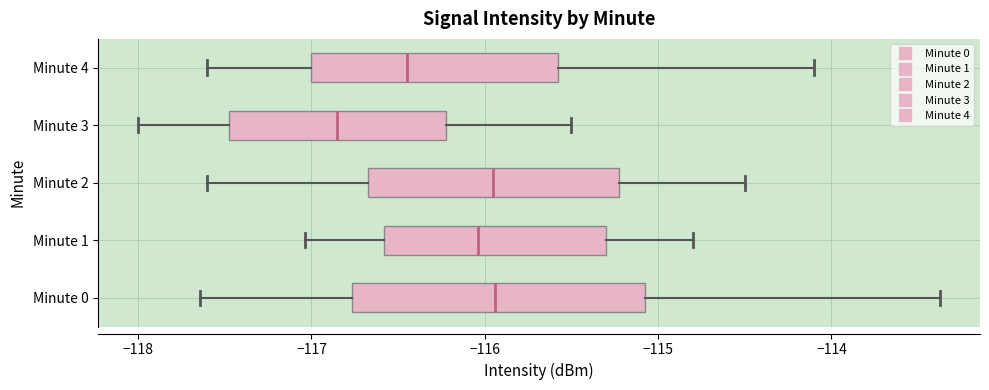

Reading bottom to top, read every box against the x-axis: the position of its median line, the range the box covers, and the ends of its whiskers. The values are not printed on the chart, so give them approximately, as read against the axis.

Minute 0: median -115.9, box -116.8 to -115.1, whiskers -117.6 to -113.4
Minute 1: median -116.0, box -116.6 to -115.3, whiskers -117.0 to -114.8
Minute 2: median -115.9, box -116.7 to -115.2, whiskers -117.6 to -114.5
Minute 3: median -116.8, box -117.5 to -116.2, whiskers -118.0 to -115.5
Minute 4: median -116.4, box -117.0 to -115.6, whiskers -117.6 to -114.1